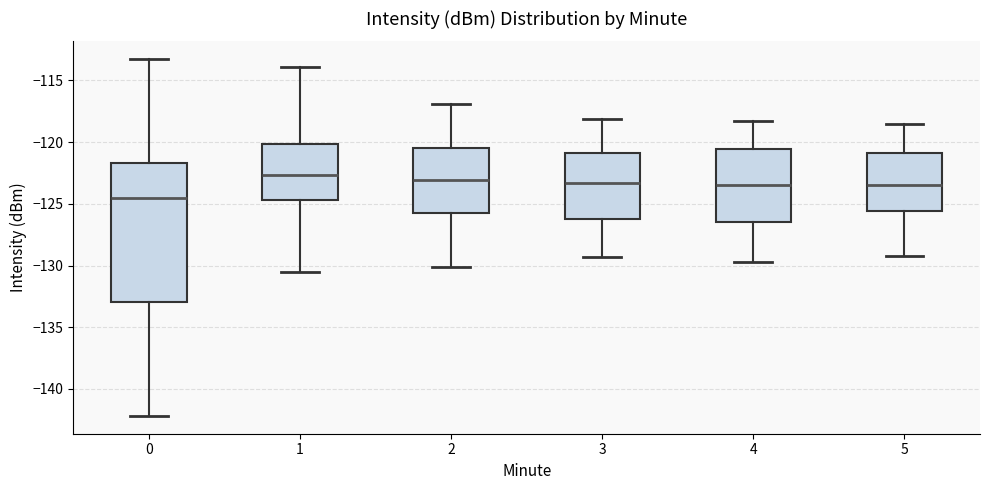

Reading left to right, transcribe this box plot: for each box, give where its median line is, the range the box spans, and where its two whiskers end, as read against the y-axis. The values are not printed on the chart, so give them approximately, as read against the axis.

0: median -124.5, box -133.0 to -121.5, whiskers -142.0 to -113.5
1: median -122.5, box -124.5 to -120.0, whiskers -130.5 to -114.0
2: median -123.0, box -126.0 to -120.5, whiskers -130.0 to -117.0
3: median -123.5, box -126.0 to -121.0, whiskers -129.5 to -118.0
4: median -123.5, box -126.5 to -120.5, whiskers -129.5 to -118.5
5: median -123.5, box -125.5 to -121.0, whiskers -129.0 to -118.5